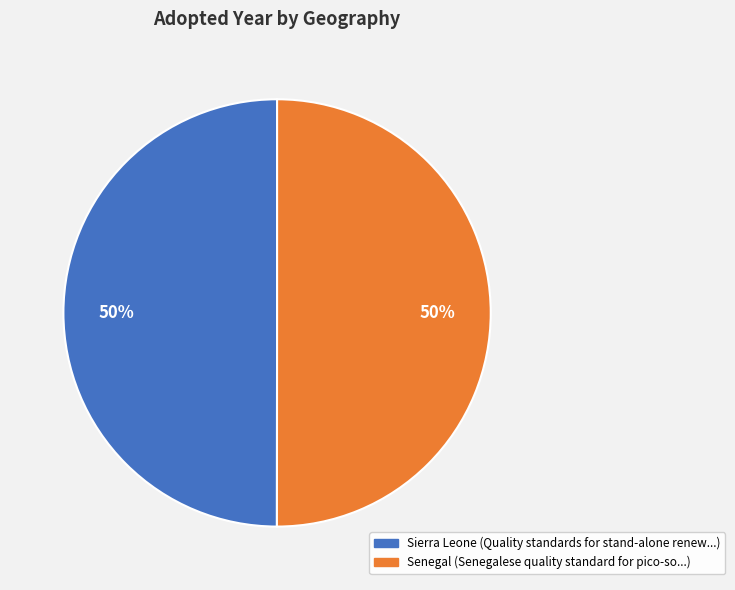

To the nearest percent, what portion does Senegal represent?

50%